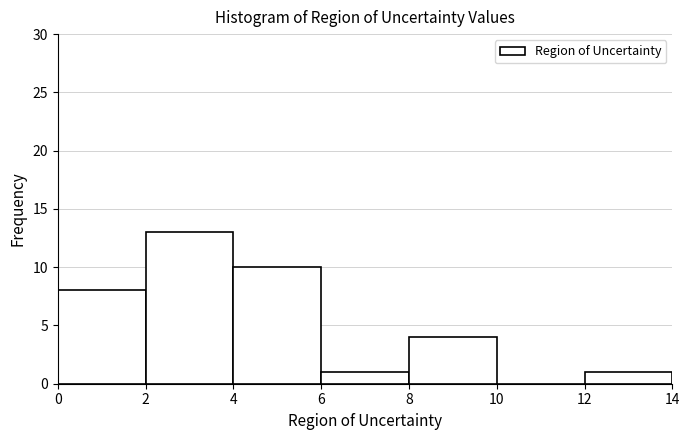

Reading left to right, transcribe this chart: for each bar, give the range it covers on the x-axis and its height. The values are not printed on the chart, so give them approximately, as read against the axis.

0 to 2: 8
2 to 4: 13
4 to 6: 10
6 to 8: 1
8 to 10: 4
10 to 12: 0
12 to 14: 1